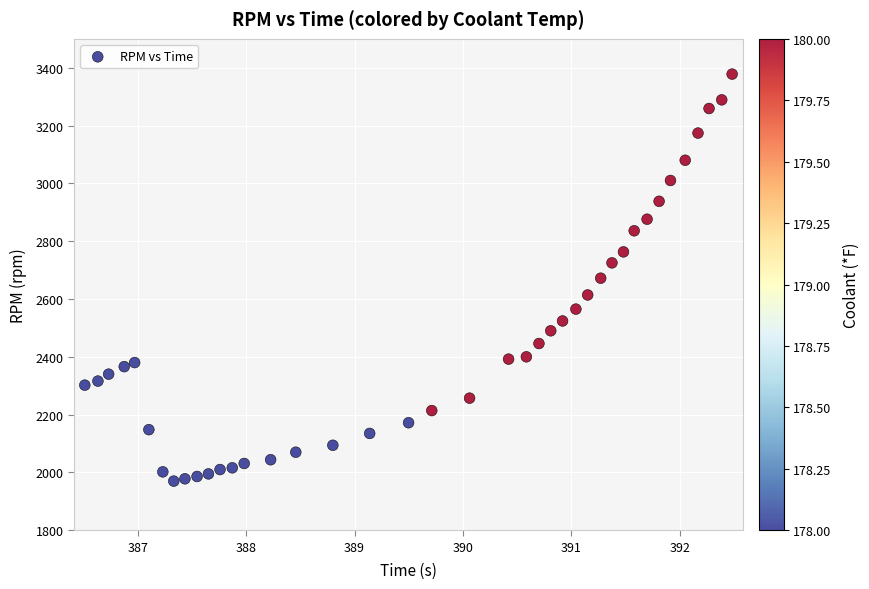

What is the range of Y values (max minus min)?

1408